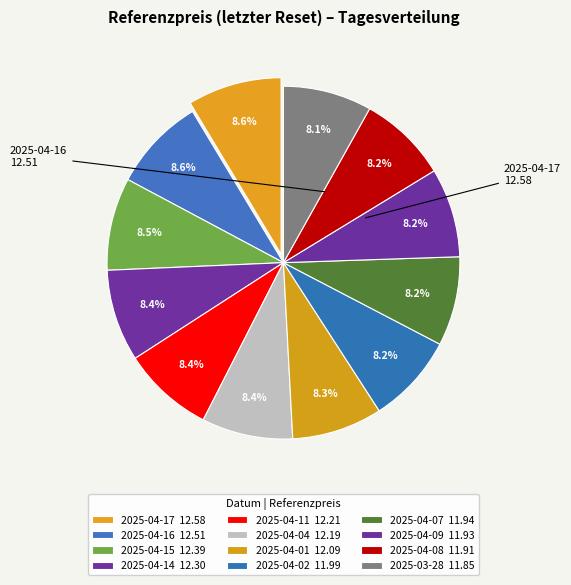

Count the number of slices in the pie.

12